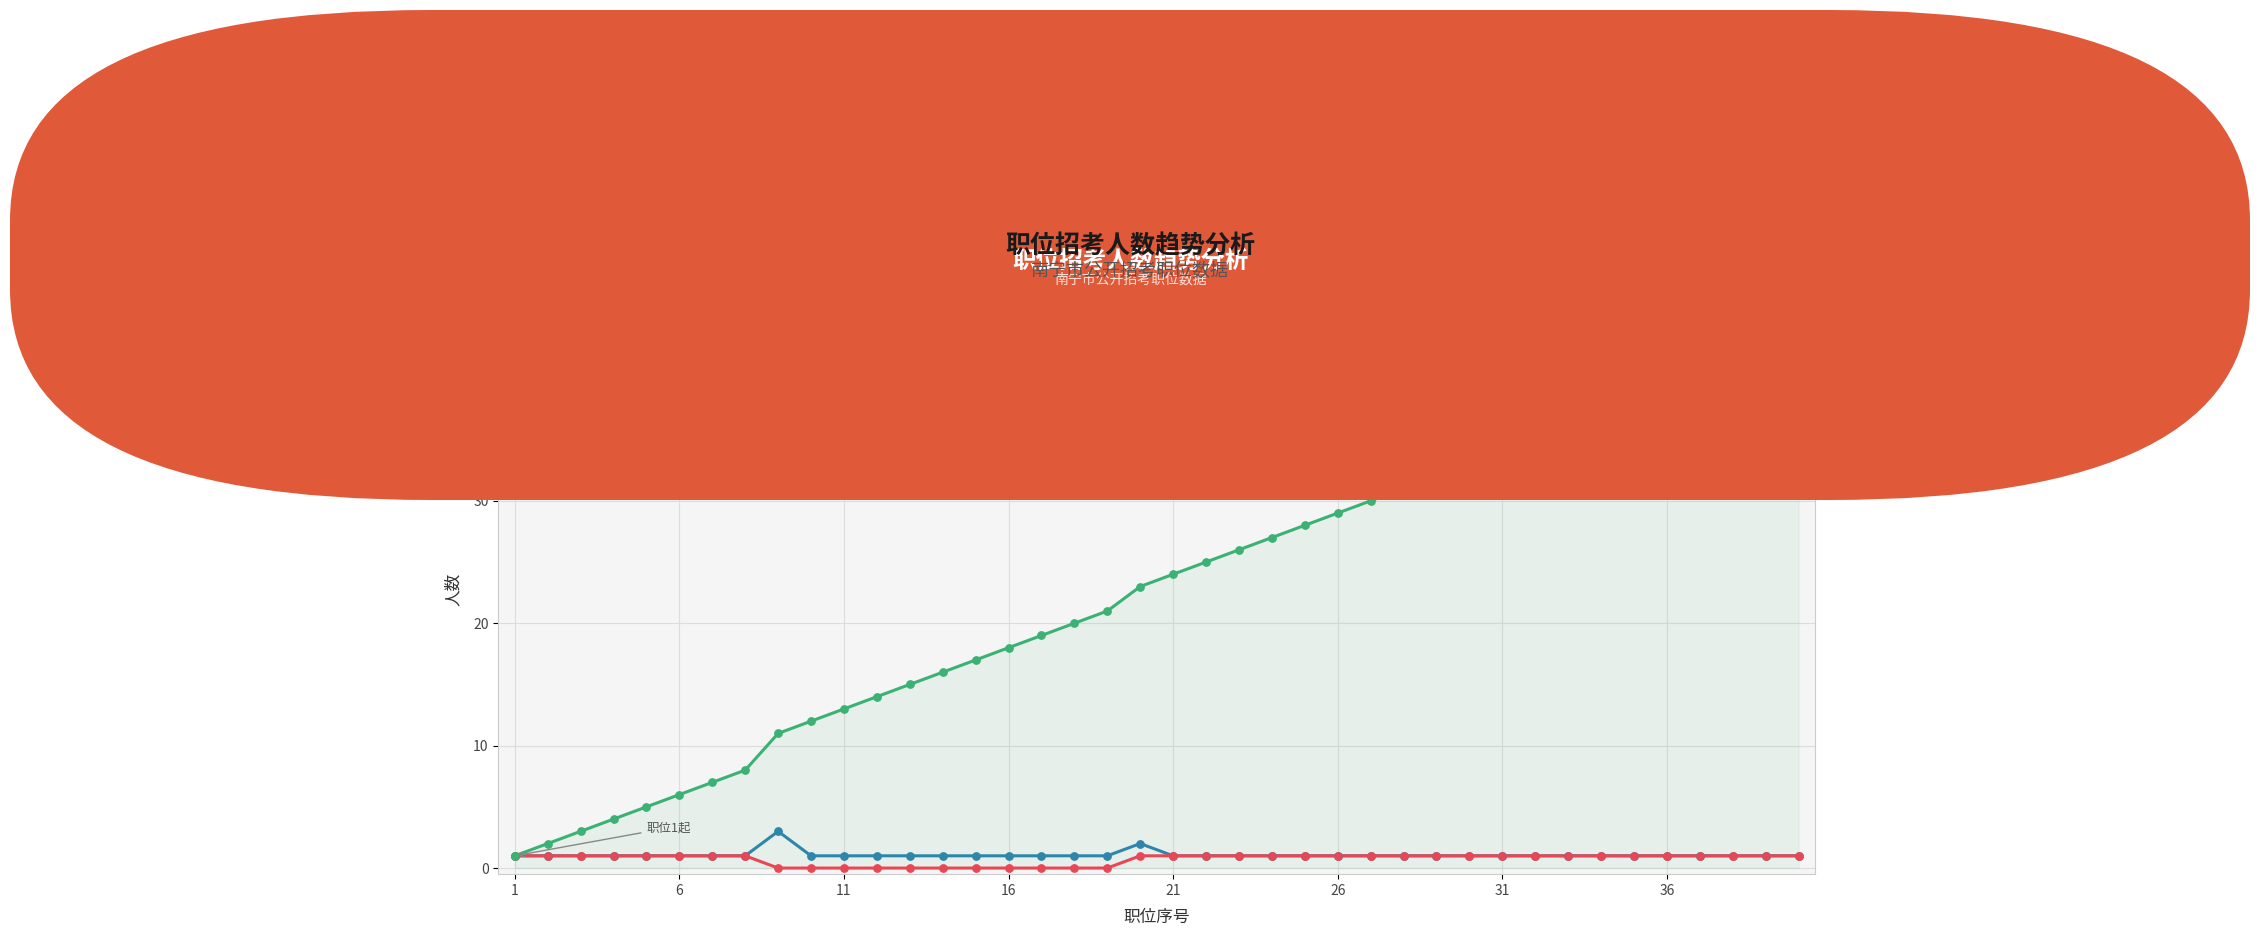

Which series has the largest total across all categories?

累计招考人数